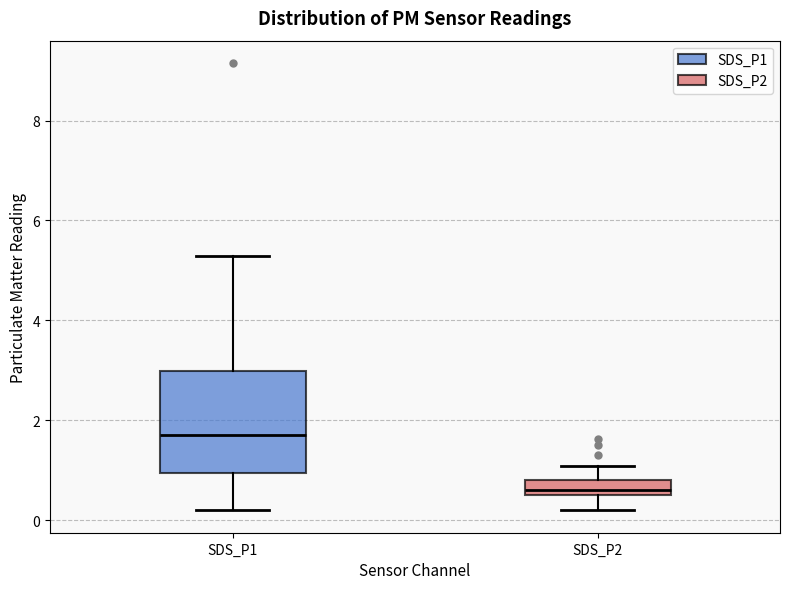

Comparing the boxes themselves (not the whiskers), which one is the tallest?

SDS_P1